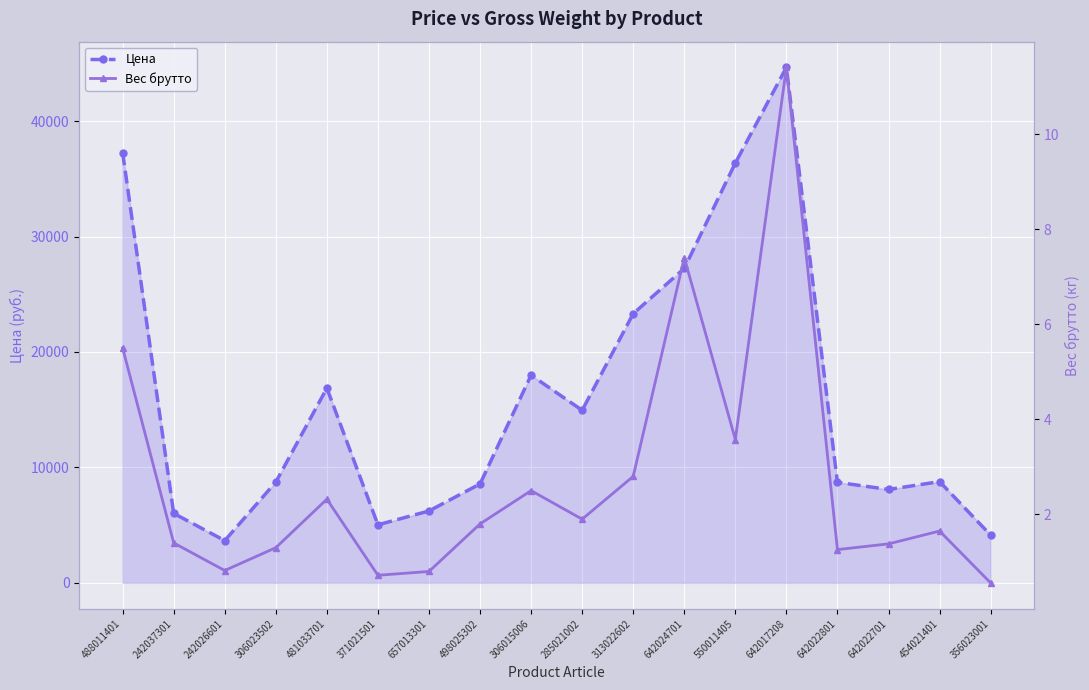

At which category does Вес брутто reach its first local valley?

242026601